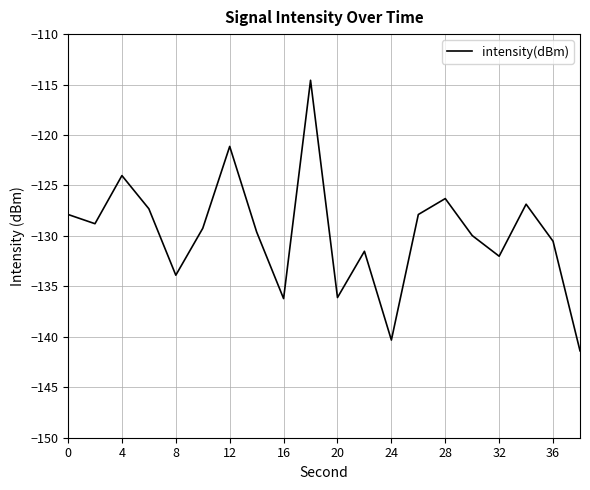

How many interior local valleys (lower than both neighbors) does the data have?

6